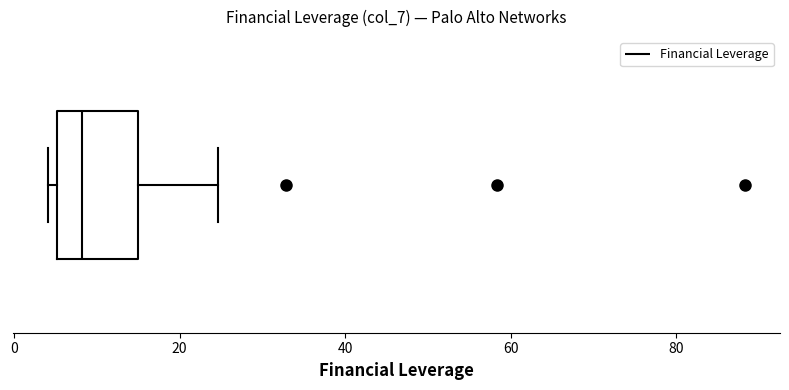

Read this box plot against the x-axis: the position of the median line, the range covered by the box, and the ends of both whiskers. The values are not printed on the chart, so give them approximately, as read against the axis.

median 8, box 6 to 16, whiskers 4 to 24